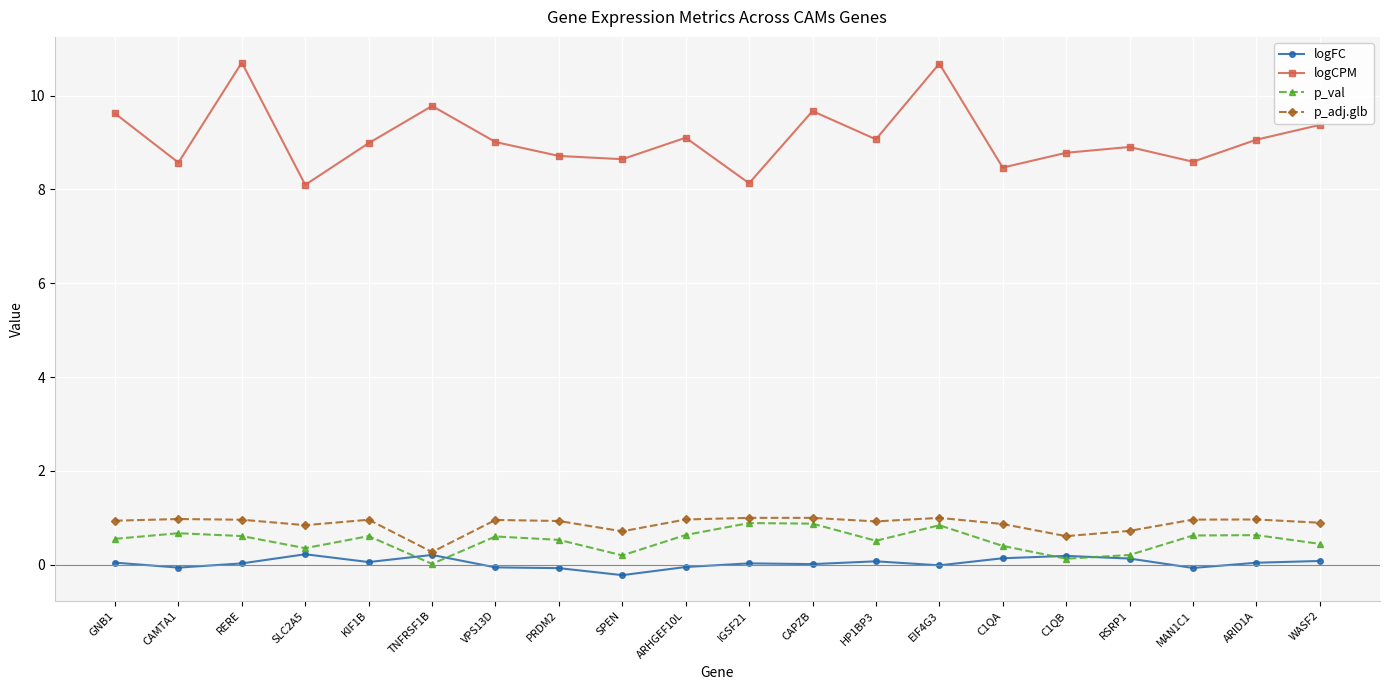

True or false: p_val has more than 1 interior local peaks.

True